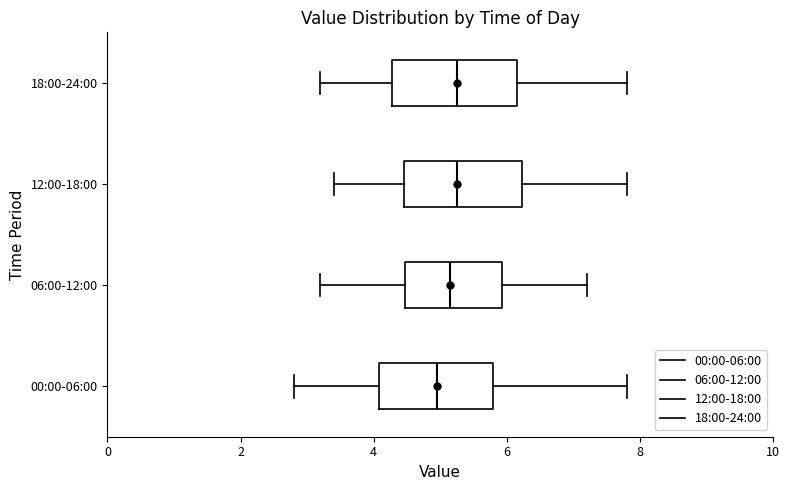

Reading bottom to top, transcribe this box plot: for each box, give where its median line is, the range the box spans, and where its two whiskers end, as read against the x-axis. The values are not printed on the chart, so give them approximately, as read against the axis.

00:00-06:00: median 5.0, box 4.0 to 5.8, whiskers 2.8 to 7.8
06:00-12:00: median 5.2, box 4.4 to 6.0, whiskers 3.2 to 7.2
12:00-18:00: median 5.2, box 4.4 to 6.2, whiskers 3.4 to 7.8
18:00-24:00: median 5.2, box 4.2 to 6.2, whiskers 3.2 to 7.8